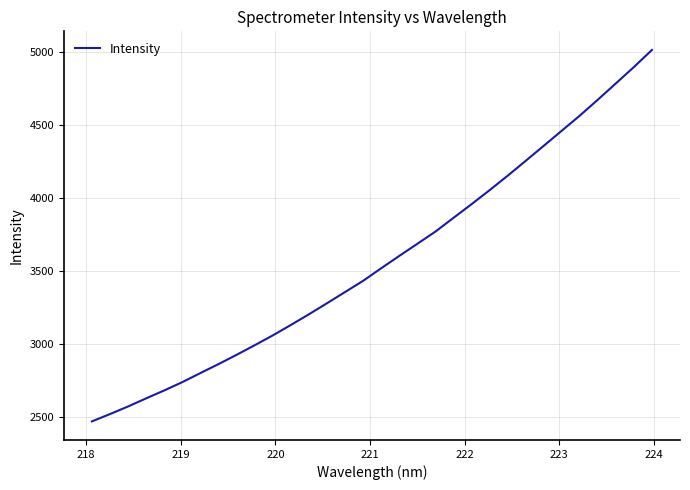

What is the greatest value displayed?

5011.2